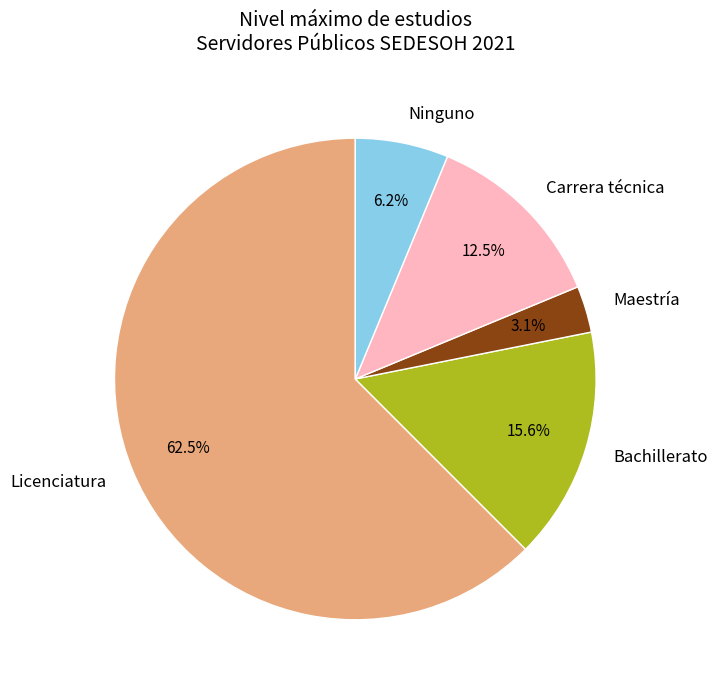

Which slice represents more than half of the pie?

Licenciatura